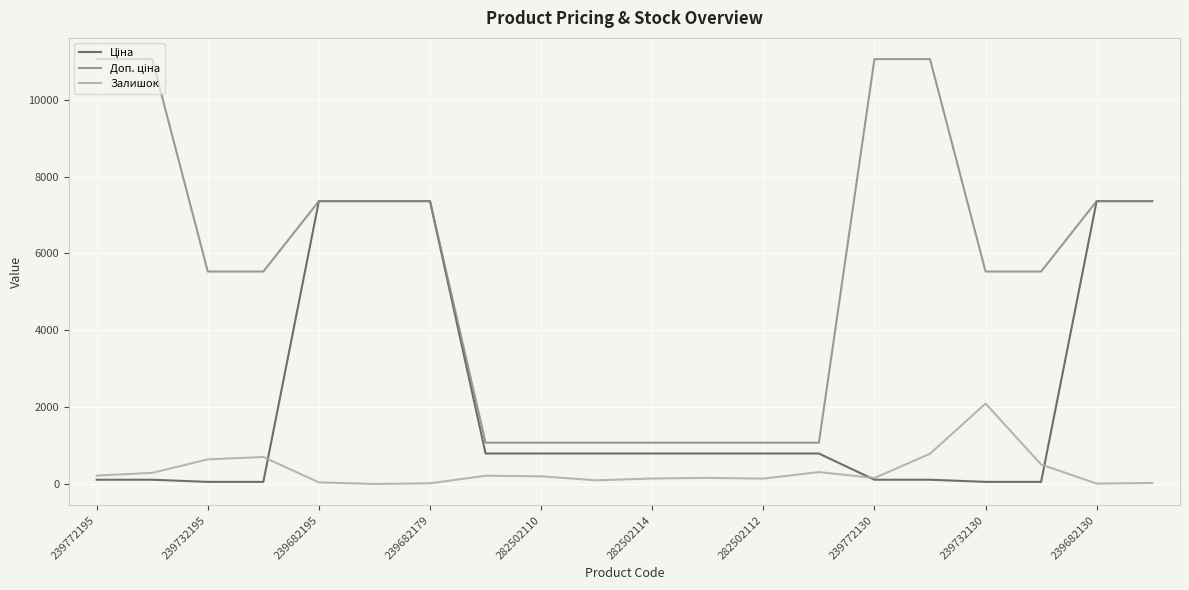

What is the greatest value displayed?

11055.0